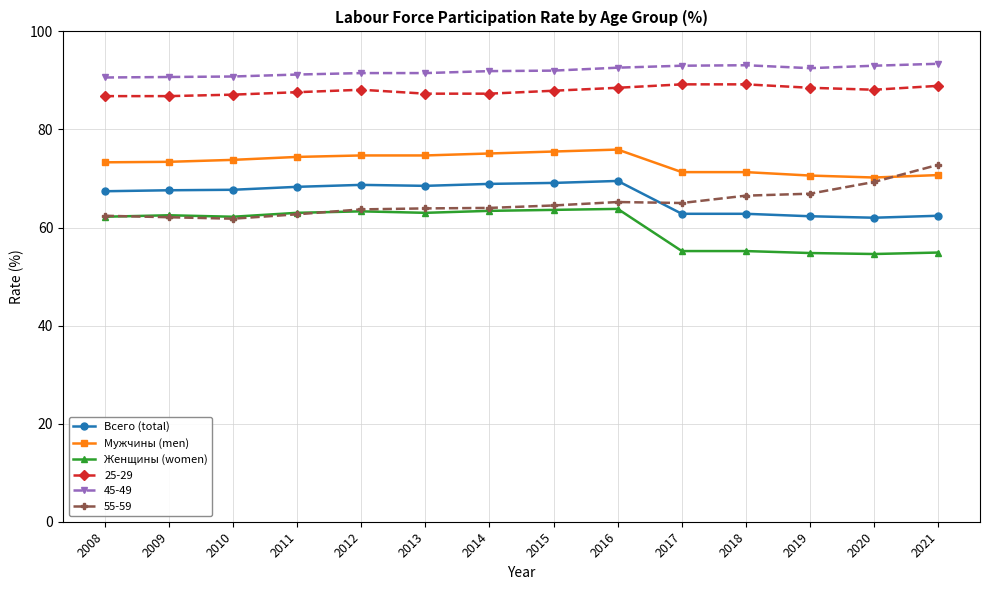

The value of Всего (total) at 2019 is 62.3. True or false?

True